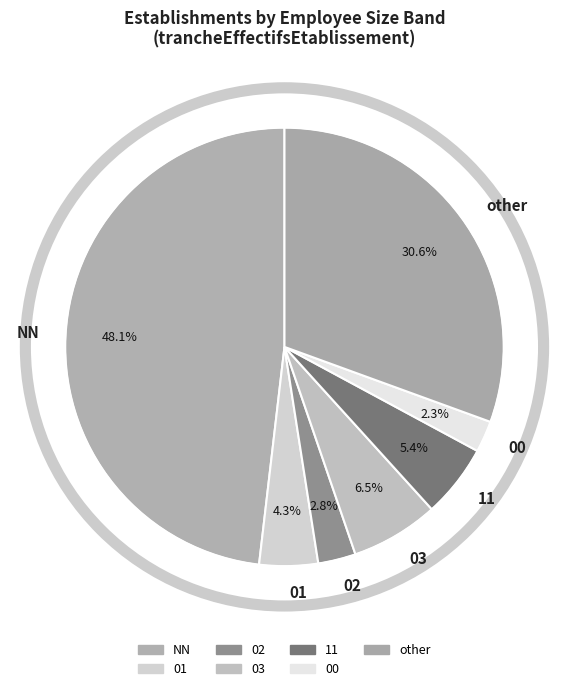

What is the largest slice in the pie chart?

NN